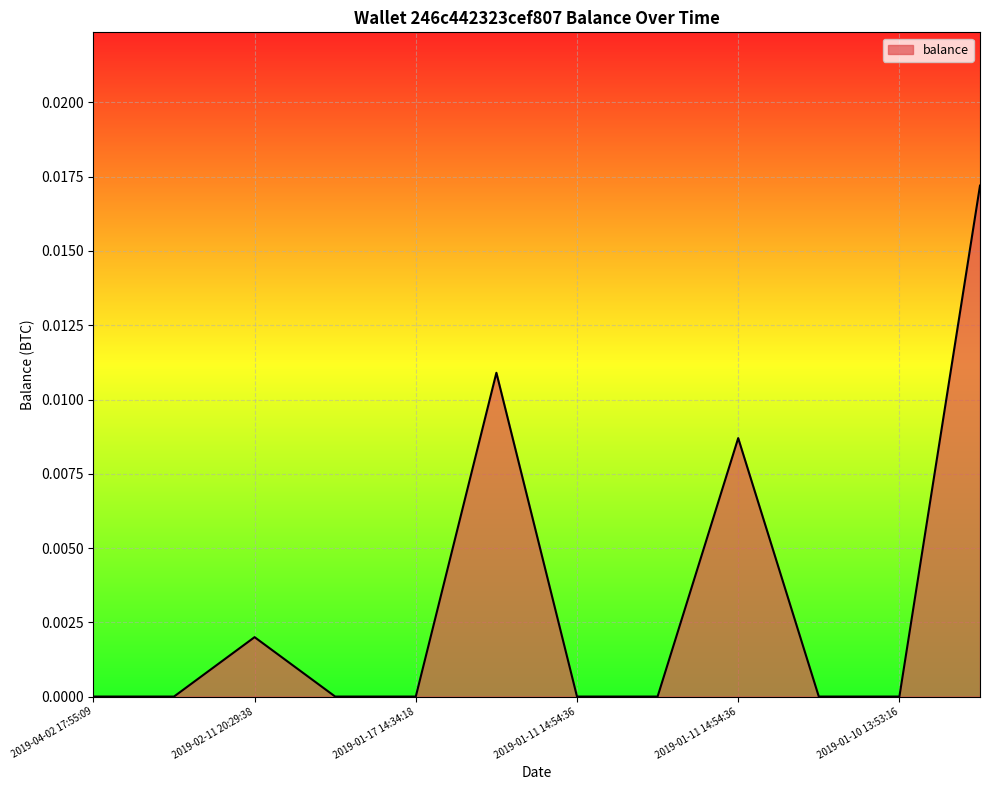

How many lines are shown in the chart?

1